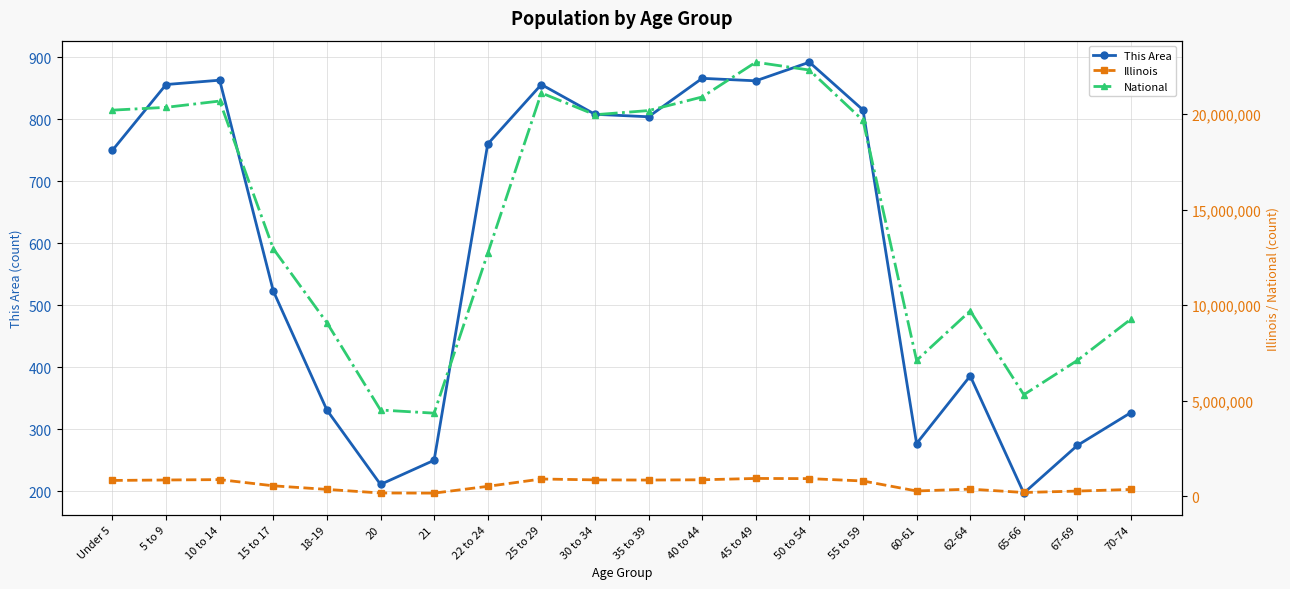

At 25 to 29, list the series in order from largest to smallest.

National, Illinois, This Area